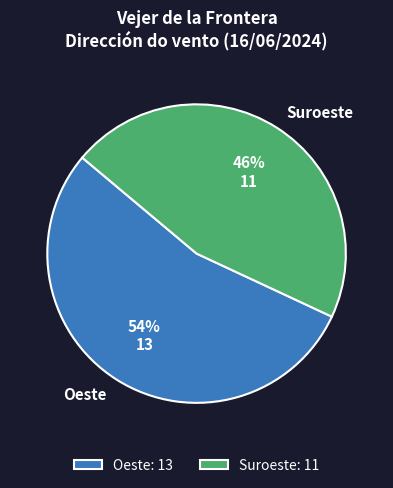

Does any single category account for the majority?

Yes